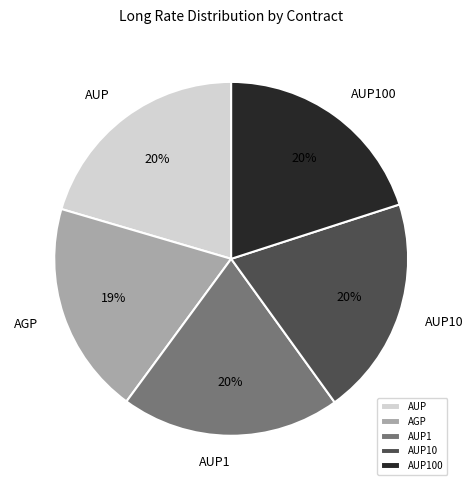

Is it true that AUP10 is 20% of the pie?

True